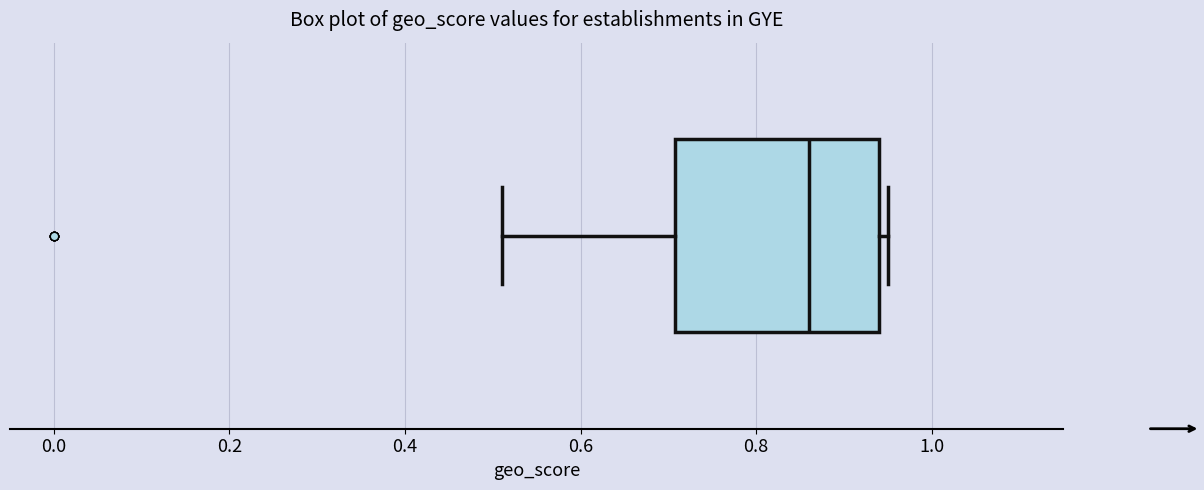

Transcribe this box plot: give where the median line is, the range the box spans, and where the two whiskers end, as read against the x-axis. The values are not printed on the chart, so give them approximately, as read against the axis.

median 0.86, box 0.70 to 0.94, whiskers 0.52 to 0.96